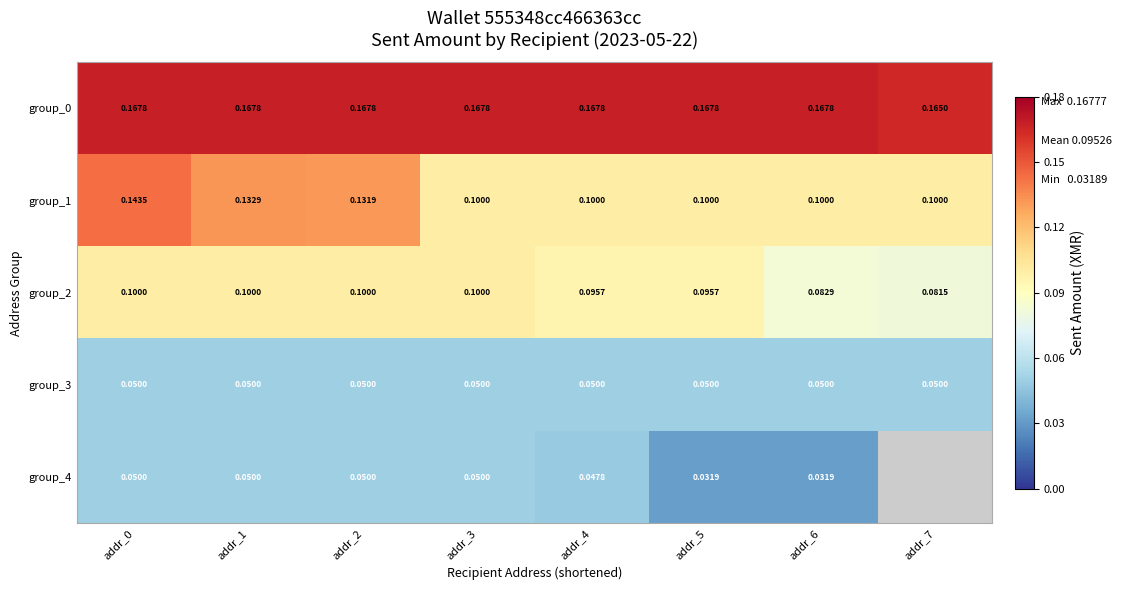

Which has a higher value, addr_2 or addr_5?

addr_2